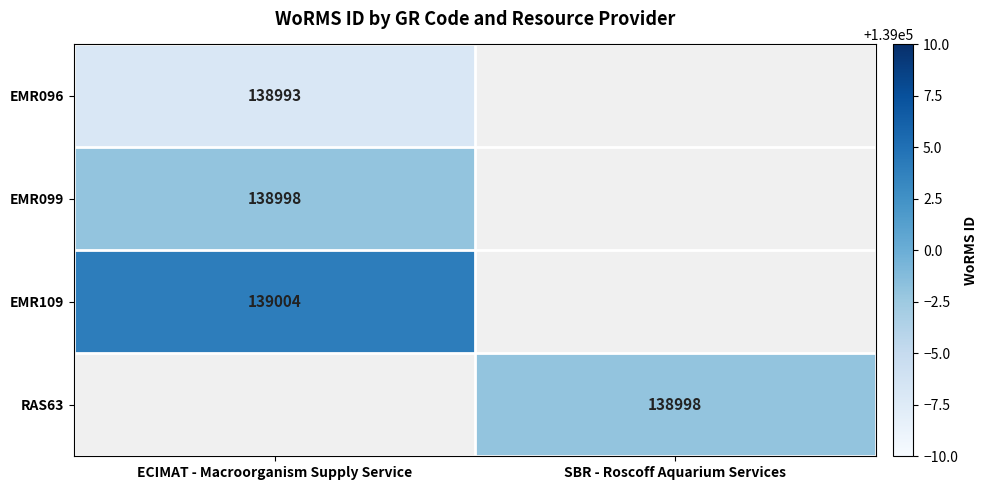

How many series are shown in this chart?

4